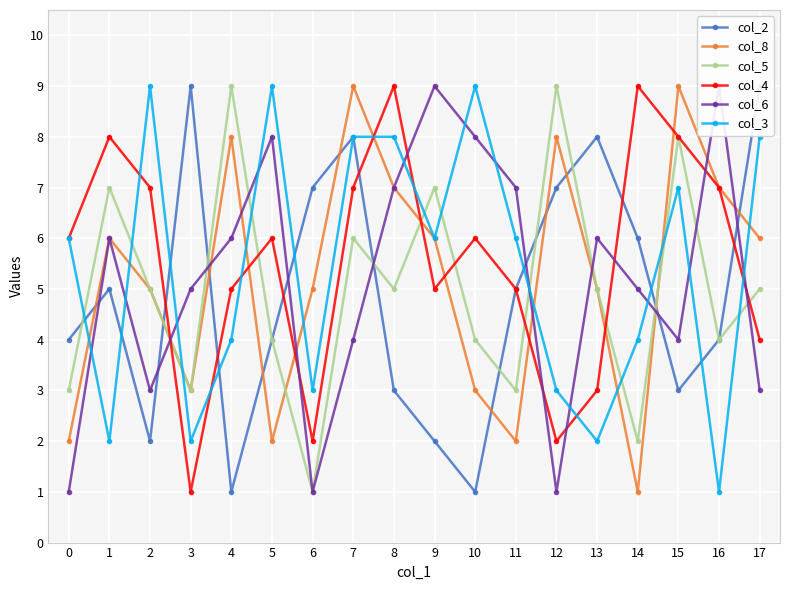

How many lines are shown in the chart?

6